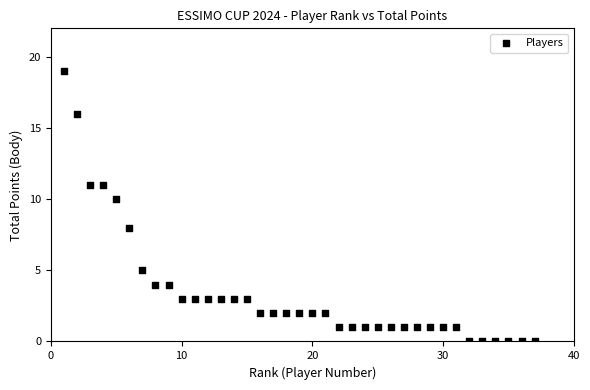

What is the range of Y values (max minus min)?

19